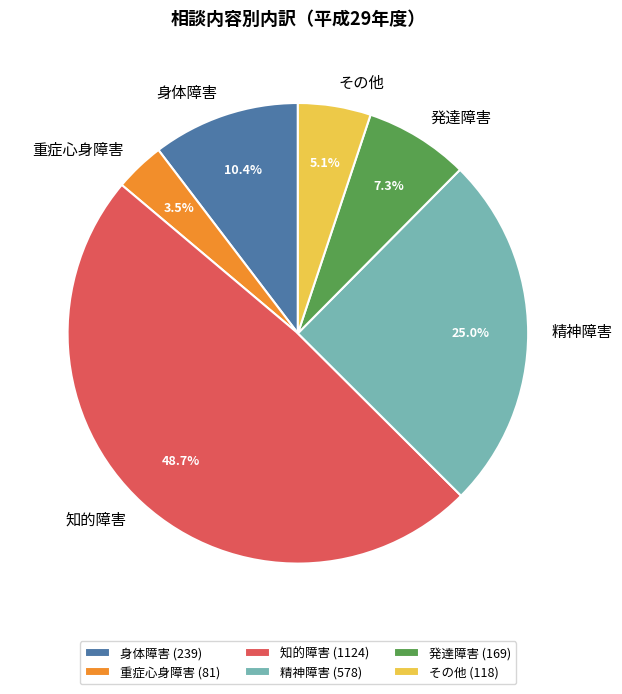

Does any single category account for the majority?

No